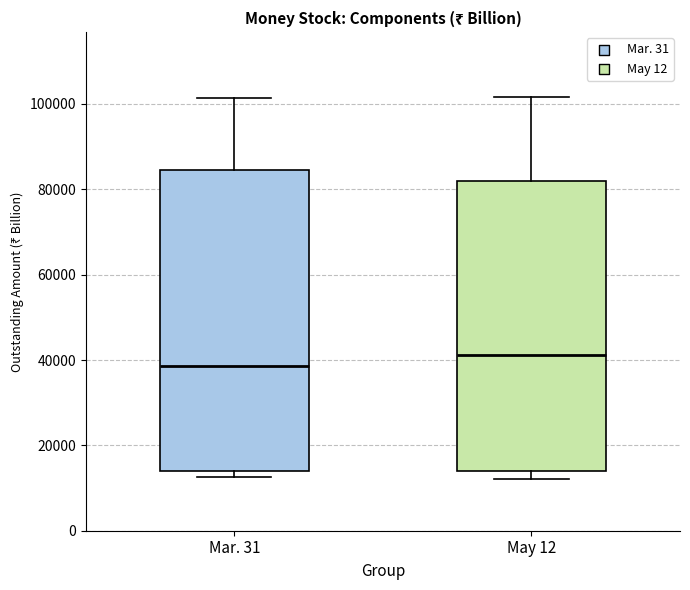

Which box has the lowest median line?

Mar. 31